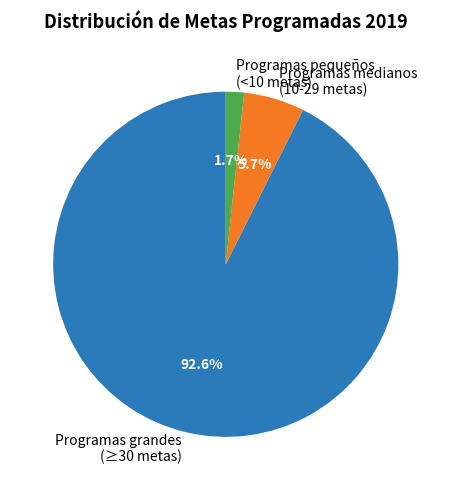

Rank the categories by value from lowest to highest.

Programas pequeños (<10 metas), Programas medianos (10-29 metas), Programas grandes (≥30 metas)